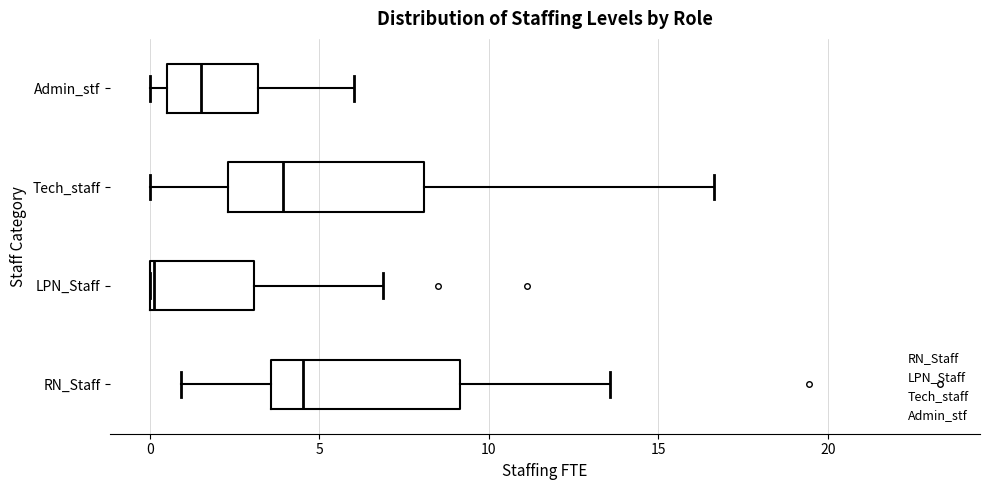

Which box's median line is the furthest to the right?

RN_Staff